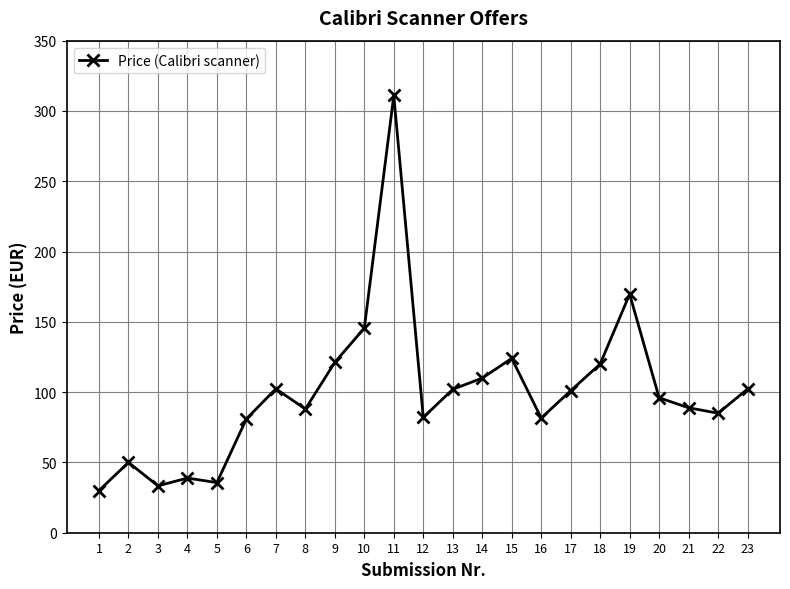

Between 19 and 18, which is larger?

19